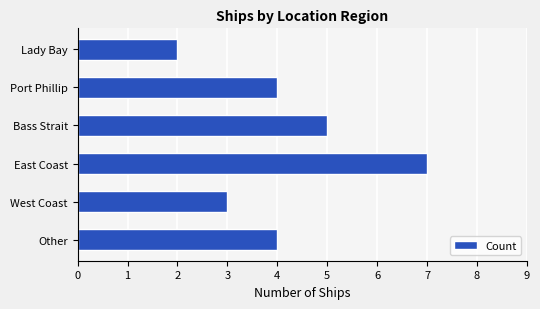

What is the difference between the second highest and second lowest values?

2